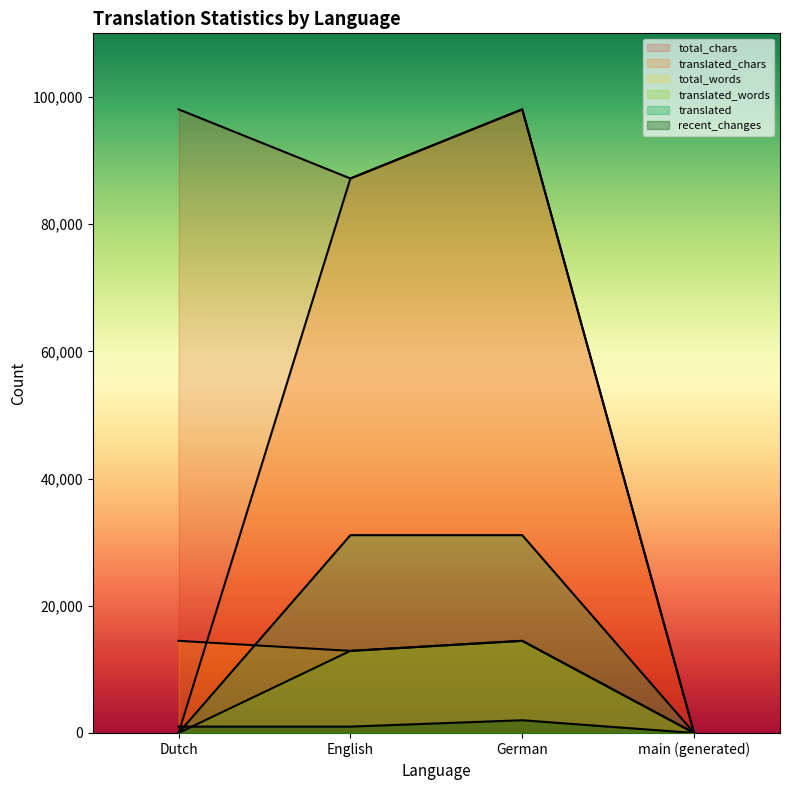

The total_words series shows 3057 at Dutch. True or false?

False